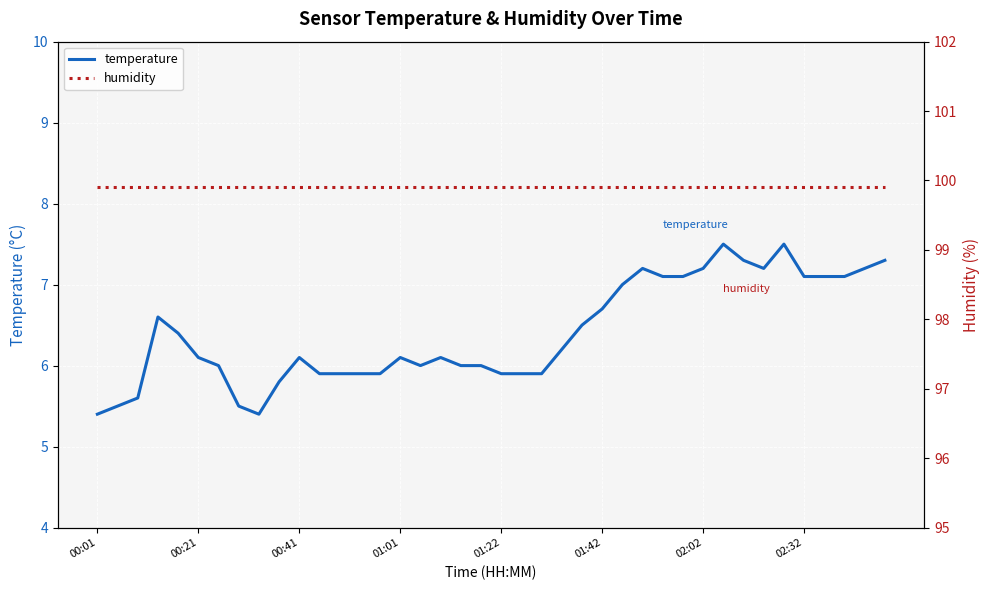

True or false: temperature has a value of 5.9 at 14.

True